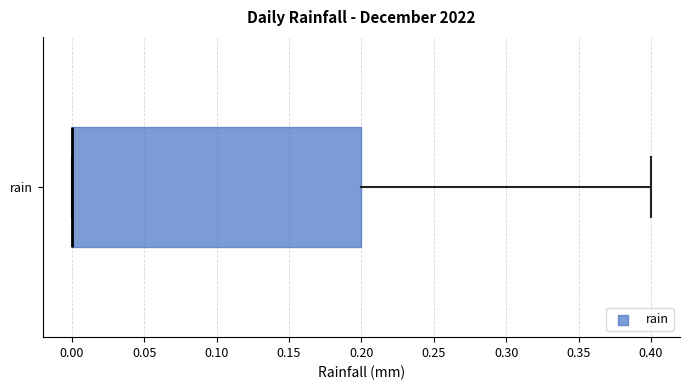

Read this box plot against the x-axis: the position of the median line, the range covered by the box, and the ends of both whiskers. The values are not printed on the chart, so give them approximately, as read against the axis.

median 0.0 (drawn on the box's left edge), box 0.0 to 0.2, whiskers 0.0 to 0.4